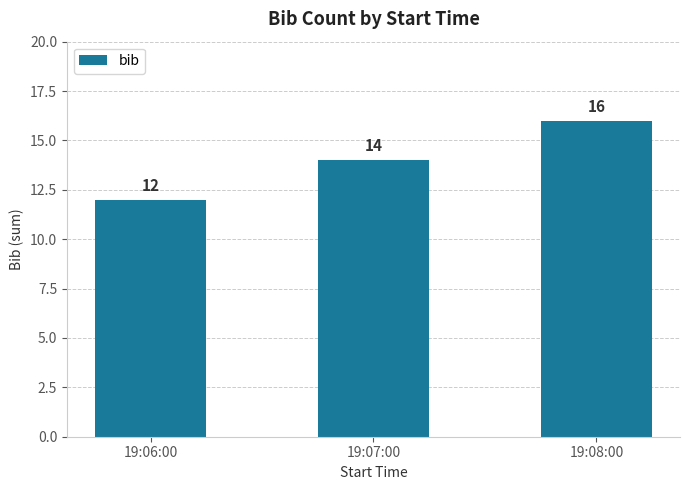

Approximately how many times larger is the value at 19:08:00 compared to 19:07:00?

1.1